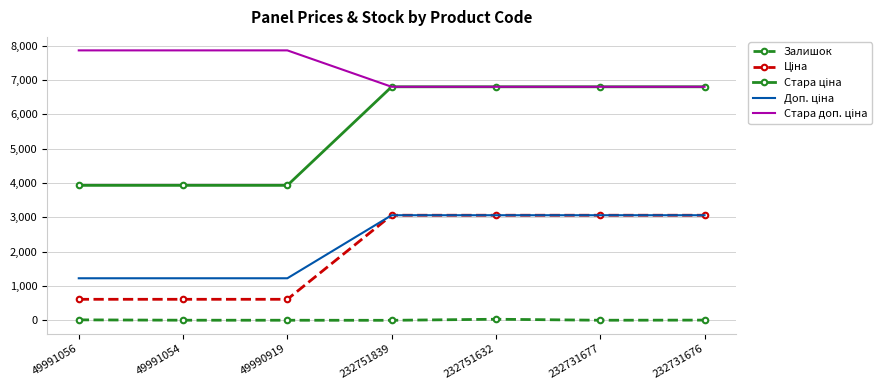

Which has a higher value, 232751839 or 232731676?

232731676